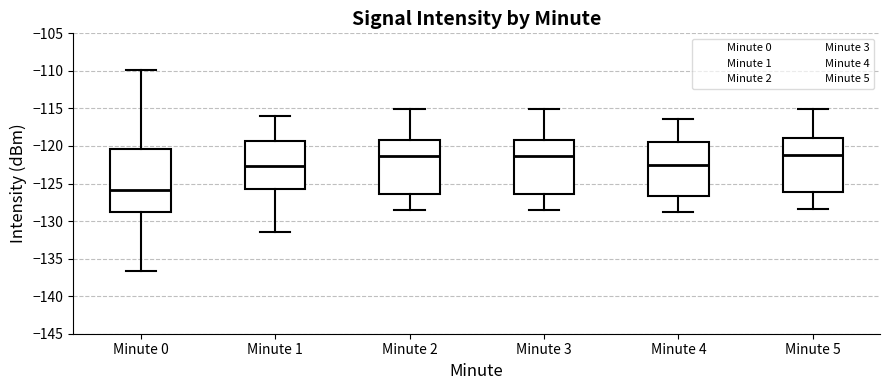

Reading left to right, transcribe this box plot: for each box, give where its median line is, the range the box spans, and where its two whiskers end, as read against the y-axis. The values are not printed on the chart, so give them approximately, as read against the axis.

Minute 0: median -126.0, box -129.0 to -120.5, whiskers -136.5 to -110.0
Minute 1: median -122.5, box -125.5 to -119.5, whiskers -131.5 to -116.0
Minute 2: median -121.5, box -126.5 to -119.0, whiskers -128.5 to -115.0
Minute 3: median -121.5, box -126.5 to -119.0, whiskers -128.5 to -115.0
Minute 4: median -122.5, box -126.5 to -119.5, whiskers -129.0 to -116.5
Minute 5: median -121.0, box -126.0 to -119.0, whiskers -128.5 to -115.0